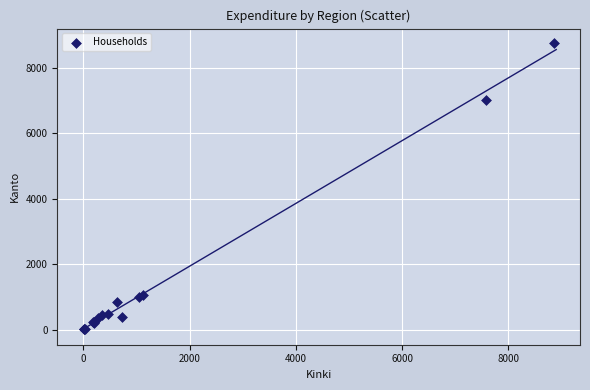

What Y value in the scatter plot is closest to 4387?

7006